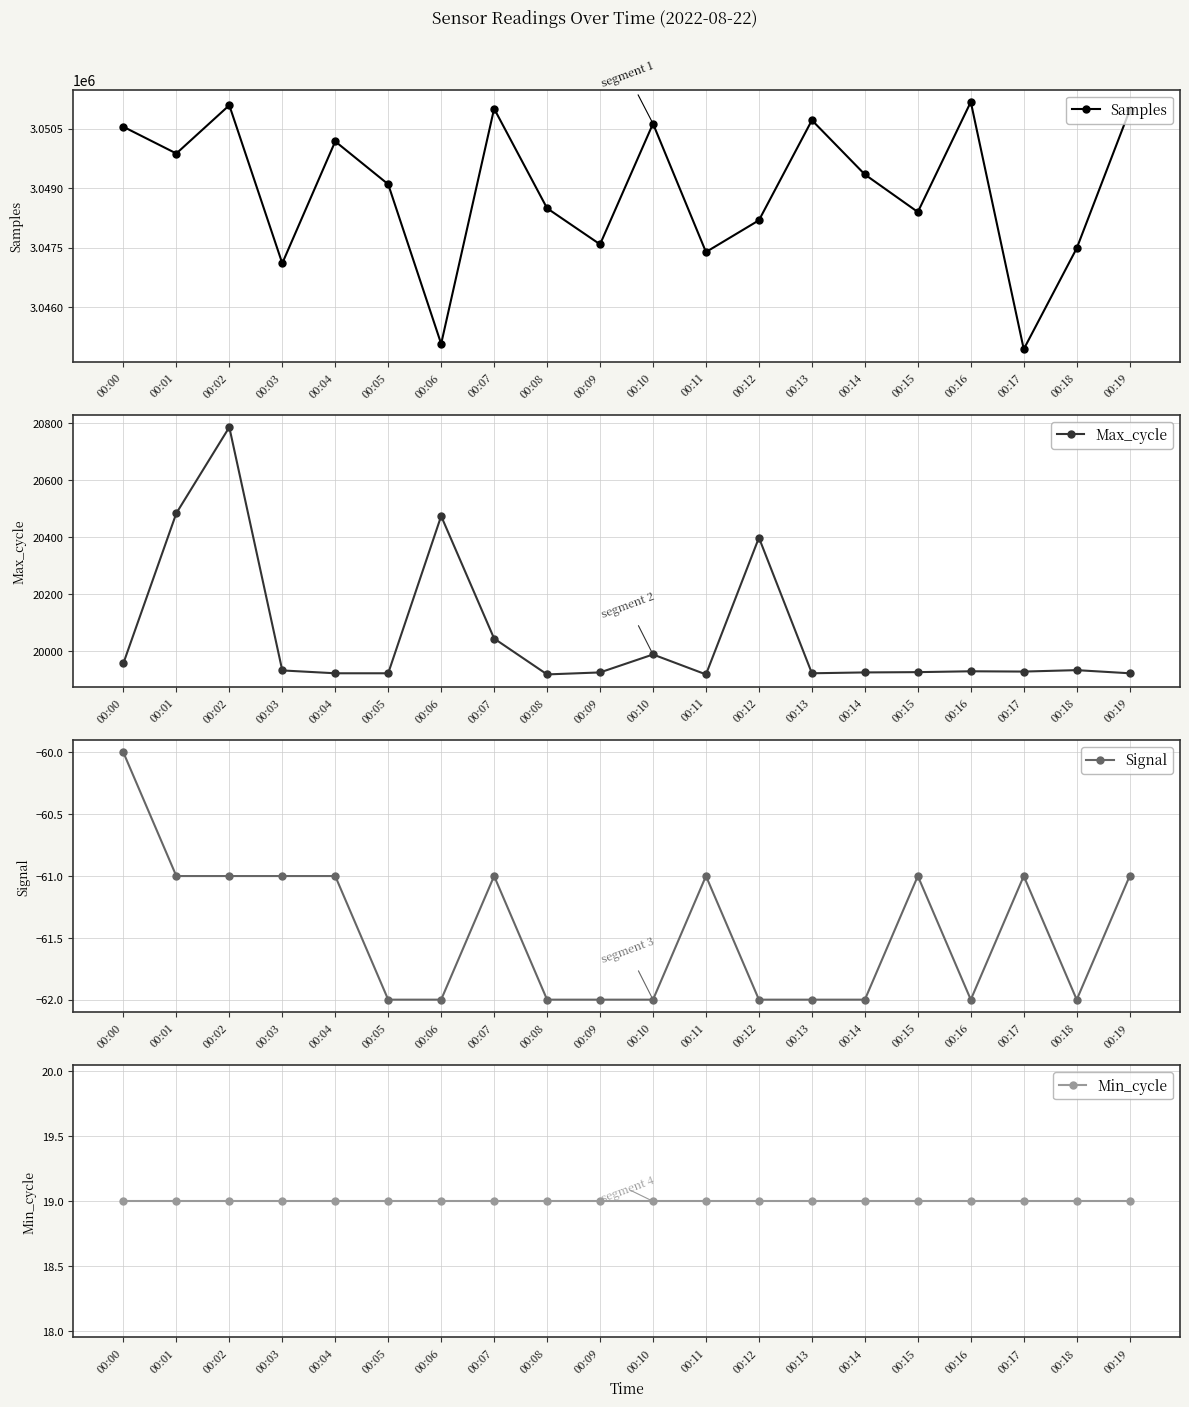

Is it true that Max_cycle equals 20485 at 00:01?

True